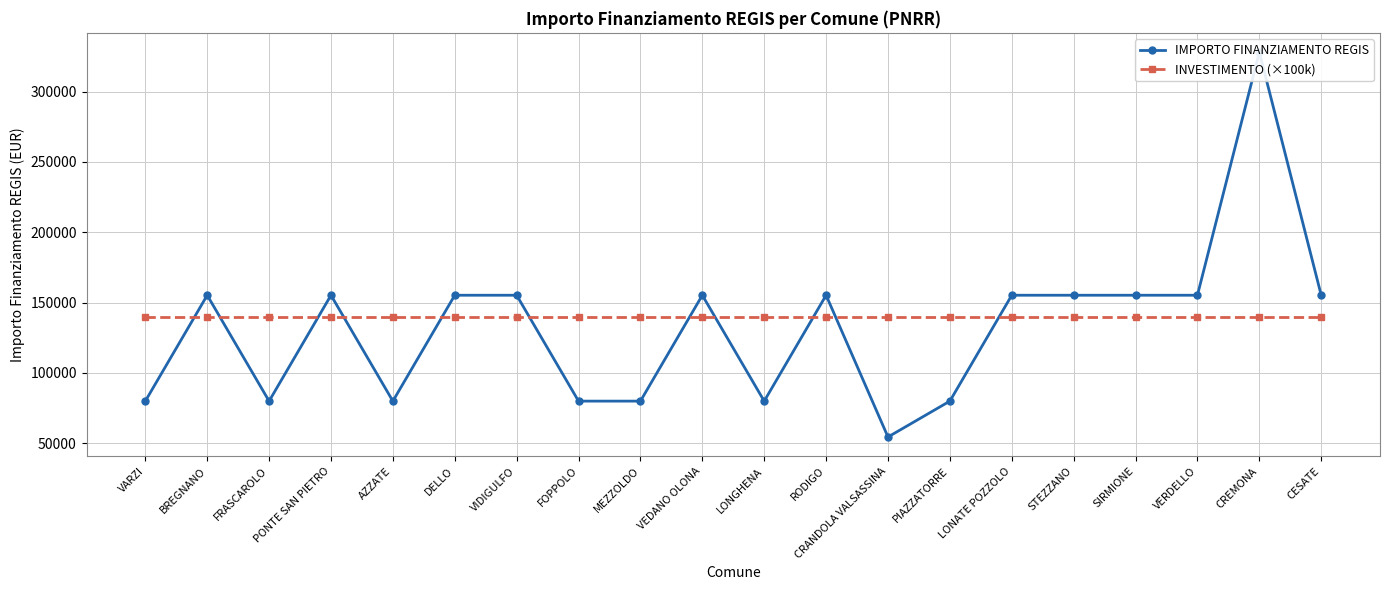

Reading left to right, what are all the values shown in this chart?

IMPORTO FINANZIAMENTO REGIS: 79922	155234	79922	155234	79922	155234	155234	79922	79922	155234	79922	155234	54412	79922	155234	155234	155234	155234	328160	155234
INVESTIMENTO (×100k): 140000	140000	140000	140000	140000	140000	140000	140000	140000	140000	140000	140000	140000	140000	140000	140000	140000	140000	140000	140000